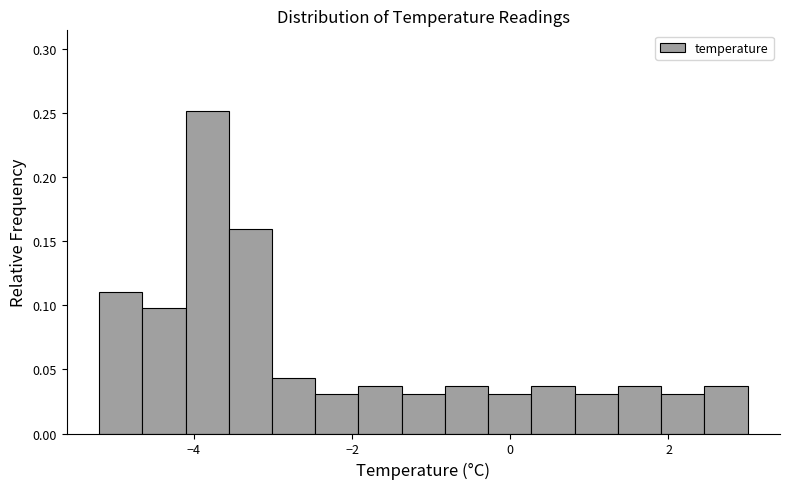

Read against the x-axis, roughly where is the centre of the tallest bar?

-3.8